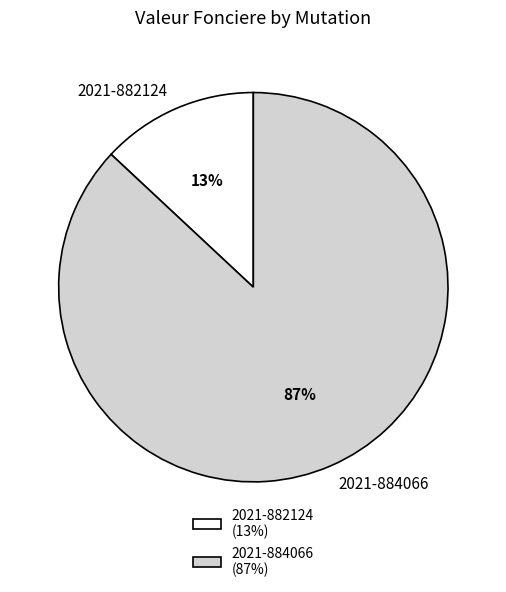

Which category has the biggest portion of the pie?

2021-884066